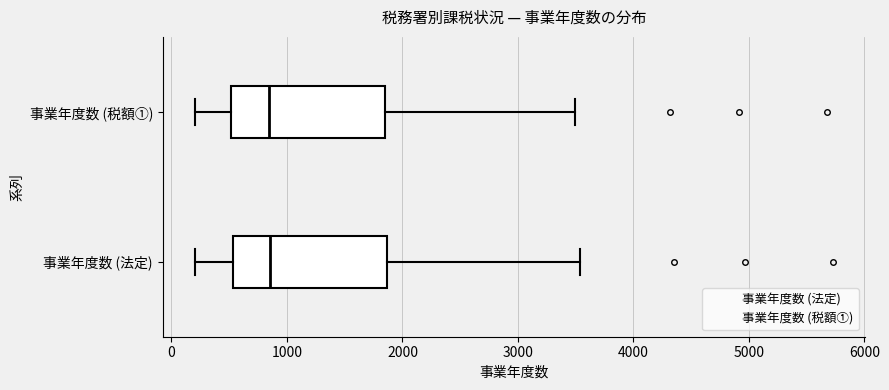

Reading bottom to top, read every box against the x-axis: the position of its median line, the range the box covers, and the ends of its whiskers. The values are not printed on the chart, so give them approximately, as read against the axis.

事業年度数 (法定): median 900, box 500 to 1900, whiskers 200 to 3500
事業年度数 (税額①): median 800, box 500 to 1800, whiskers 200 to 3500